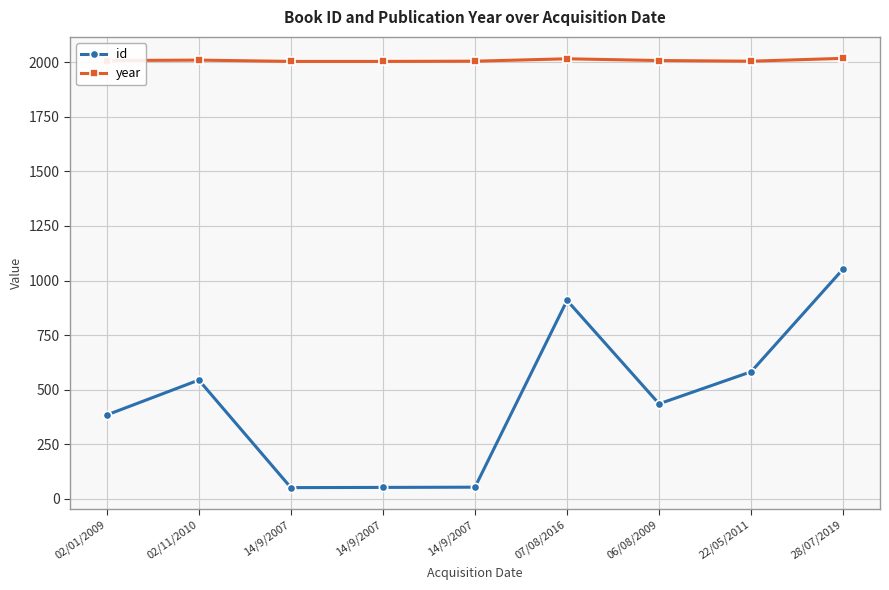

What are all the series names shown in the legend?

id, year